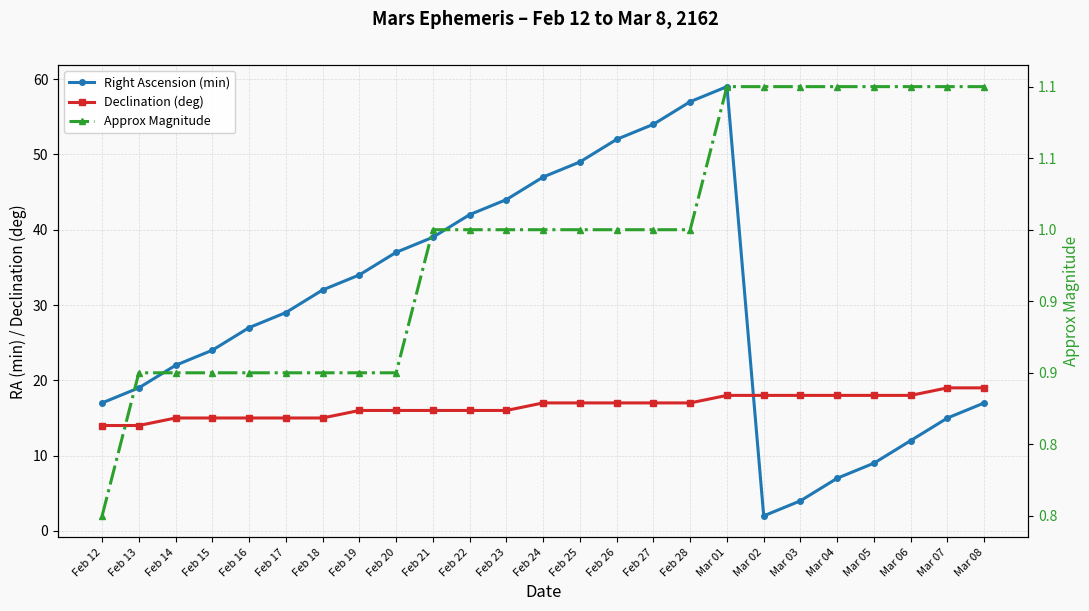

True or false: Declination (deg) and Approx Magnitude intersect in this chart.

False